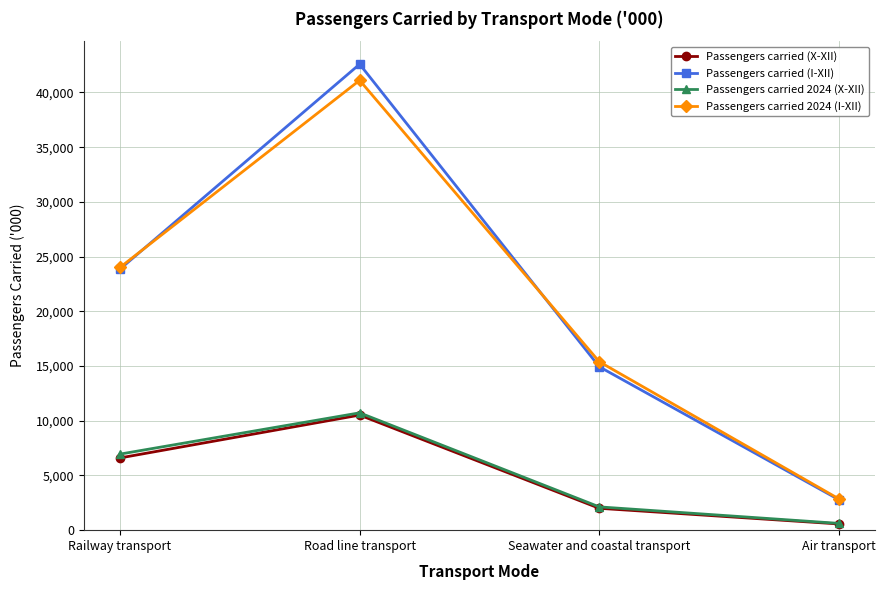

What is the difference between the highest and lowest values at Railway transport?

17413